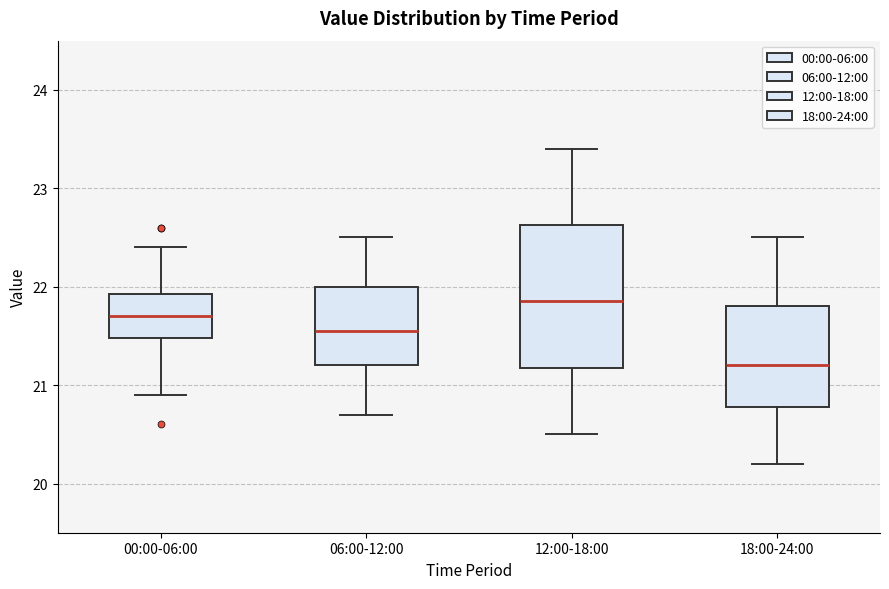

Which box has the lowest median line?

18:00-24:00